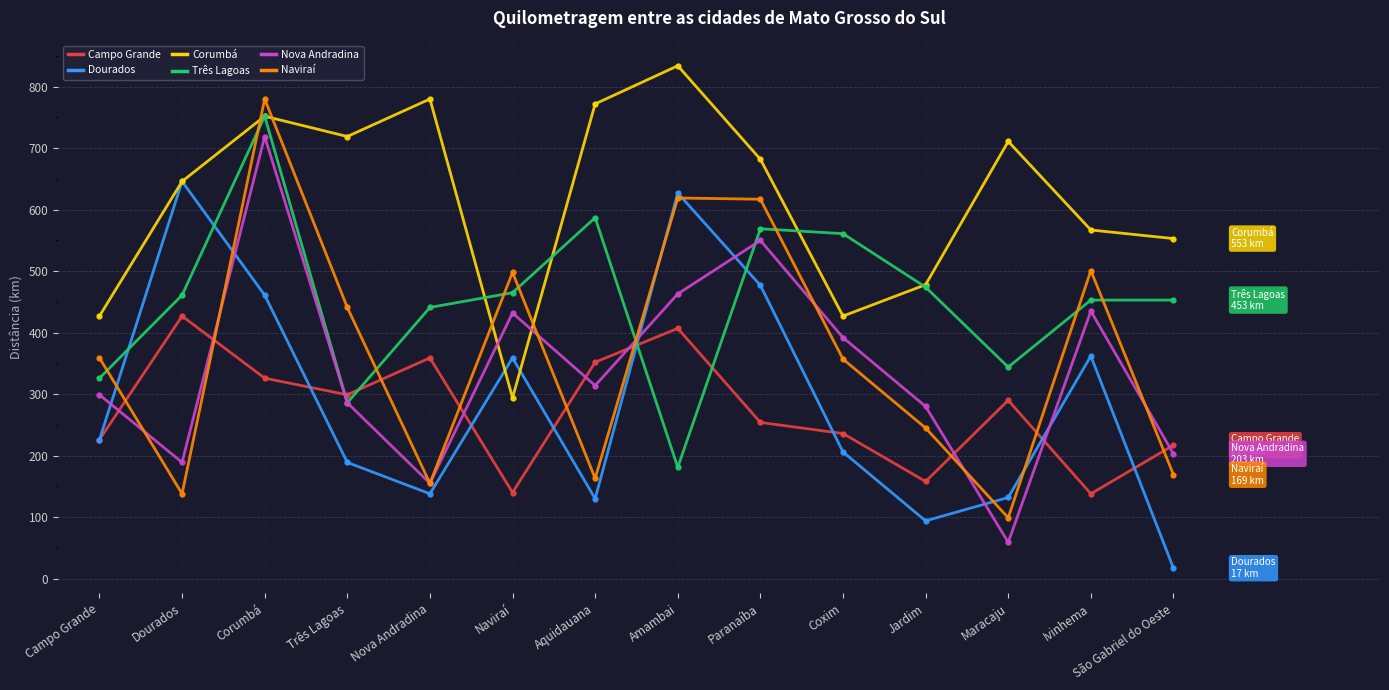

The Dourados series shows 17 at São Gabriel do Oeste. True or false?

True